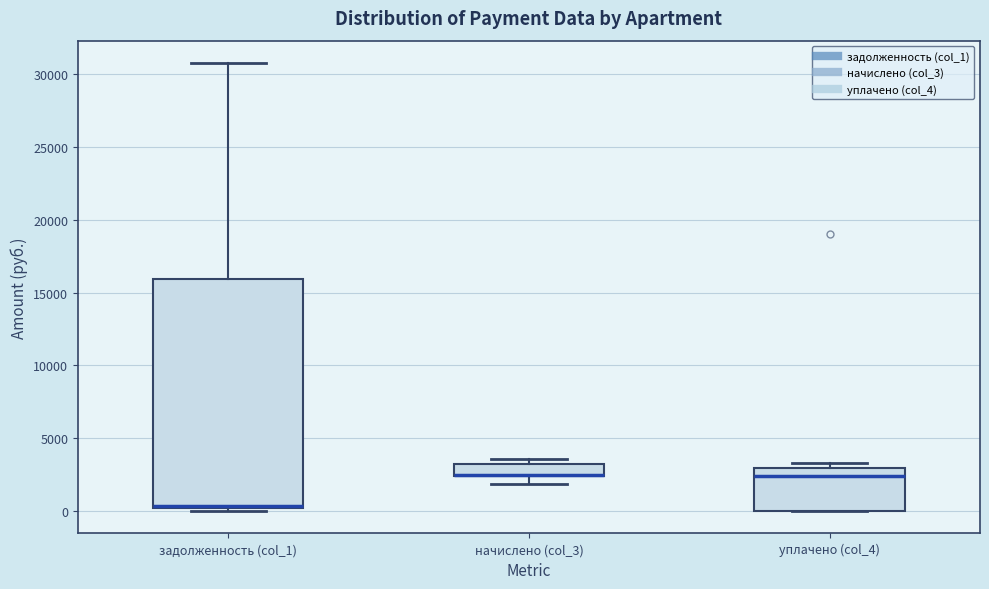

Reading left to right, read every box against the y-axis: the position of its median line, the range the box covers, and the ends of its whiskers. The values are not printed on the chart, so give them approximately, as read against the axis.

задолженность (col_1): median 500, box 0 to 16000, whiskers 0 (just below the box's lower edge) to 31000
начислено (col_3): median 2500 (drawn on the box's lower edge), box 2500 to 3000, whiskers 2000 to 3500
уплачено (col_4): median 2500, box 0 to 3000, whiskers 0 to 3500